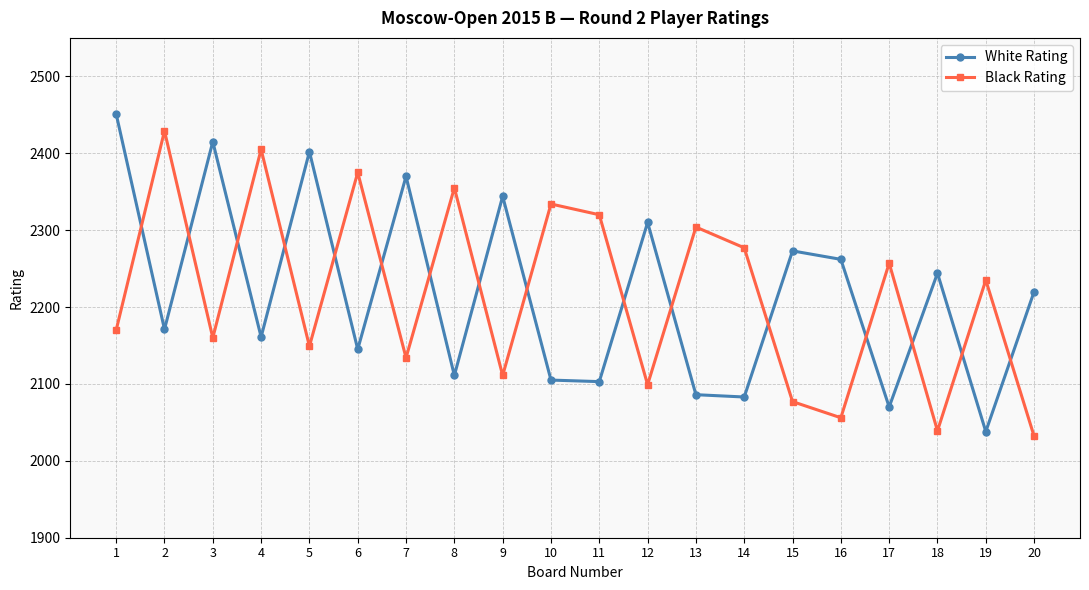

What is the difference between the highest and lowest values at 11?

217